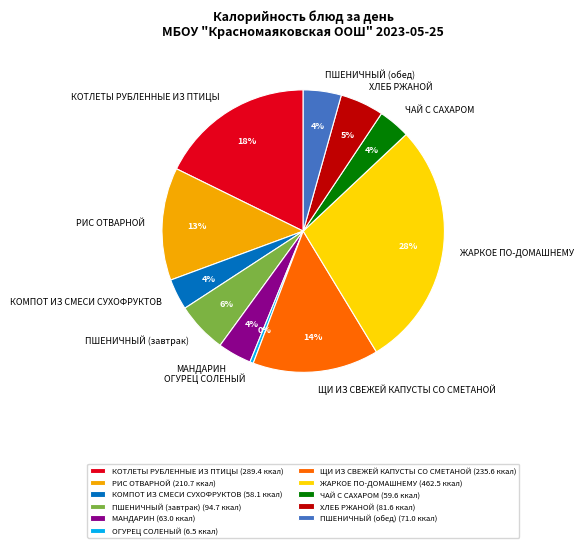

True or false: МАНДАРИН accounts for 4% of the total.

True